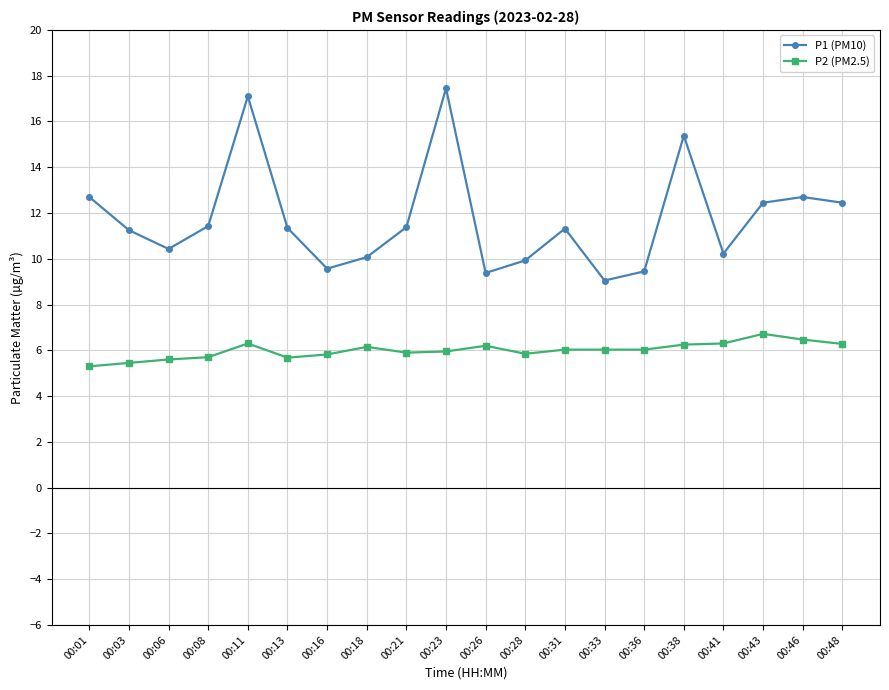

How many lines are shown in the chart?

2